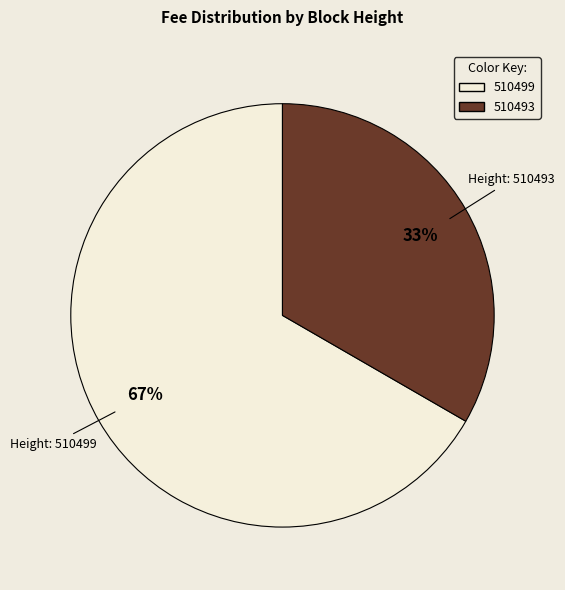

How many segments does this pie chart have?

2